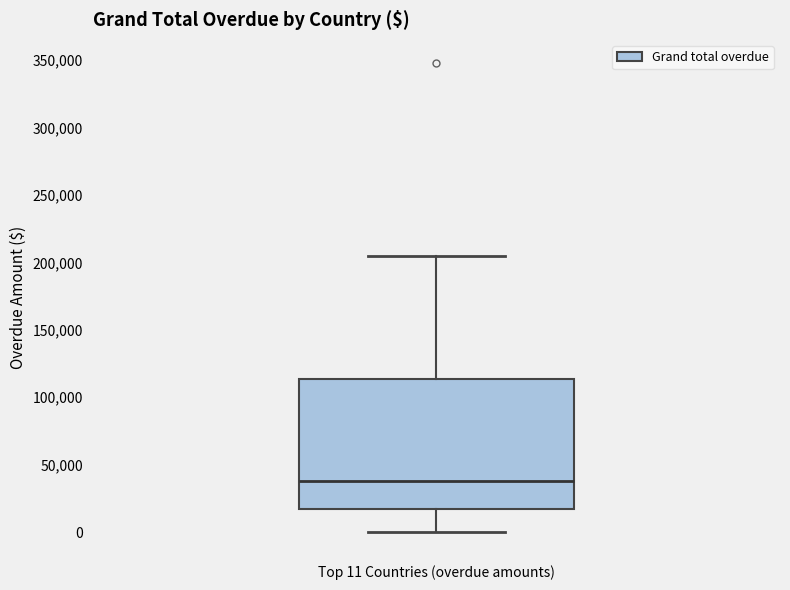

Transcribe this box plot: give where the median line is, the range the box spans, and where the two whiskers end, as read against the y-axis. The values are not printed on the chart, so give them approximately, as read against the axis.

median 40000, box 15000 to 115000, whiskers 0 to 205000